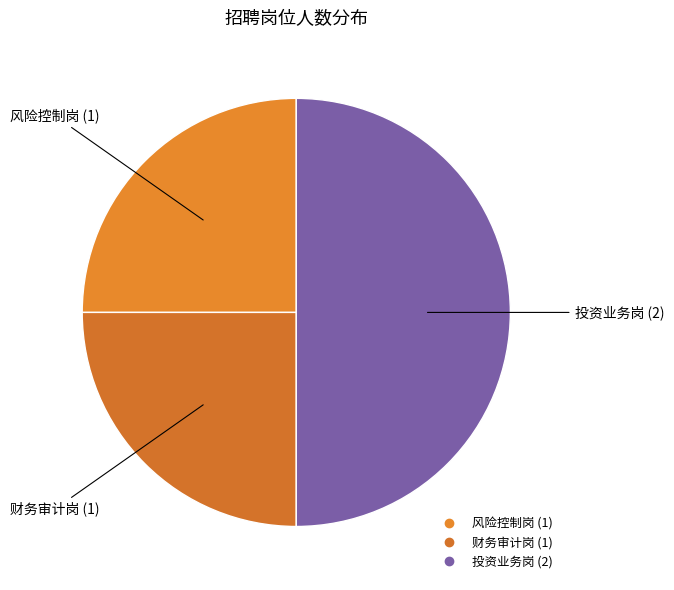

What is the ratio of the value at 财务审计岗 to the value at 风险控制岗?

1.0